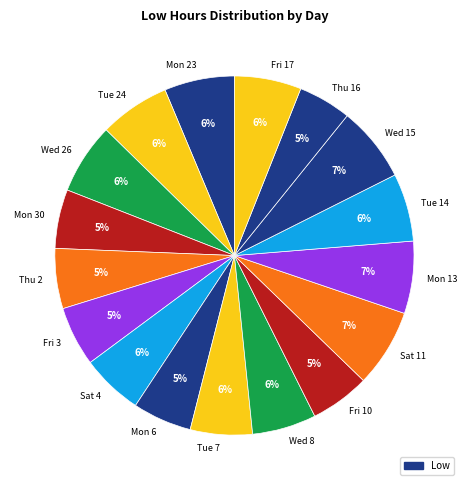

Combined, do Tue 7 and Tue 14 account for over 50%?

No